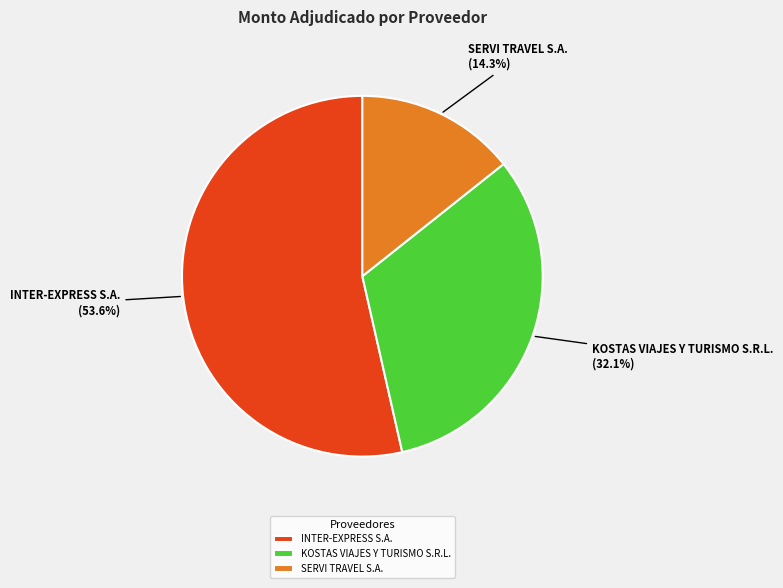

Is INTER-EXPRESS S.A. the majority of the pie?

Yes